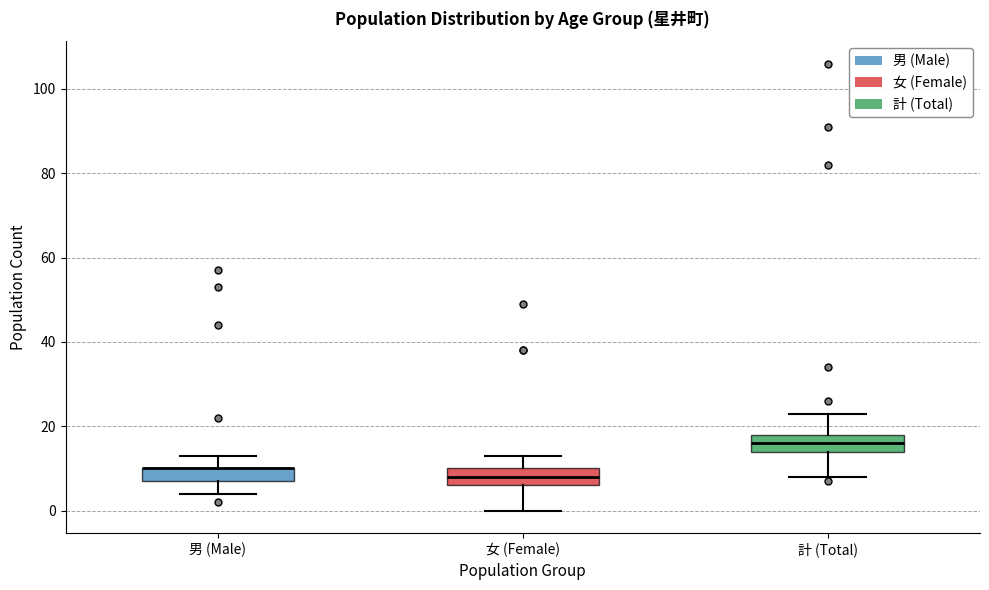

Reading left to right, read every box against the y-axis: the position of its median line, the range the box covers, and the ends of its whiskers. The values are not printed on the chart, so give them approximately, as read against the axis.

男 (Male): median 10 (drawn on the box's upper edge), box 8 to 10, whiskers 4 to 14
女 (Female): median 8, box 6 to 10, whiskers 0 to 14
計 (Total): median 16, box 14 to 18, whiskers 8 to 24